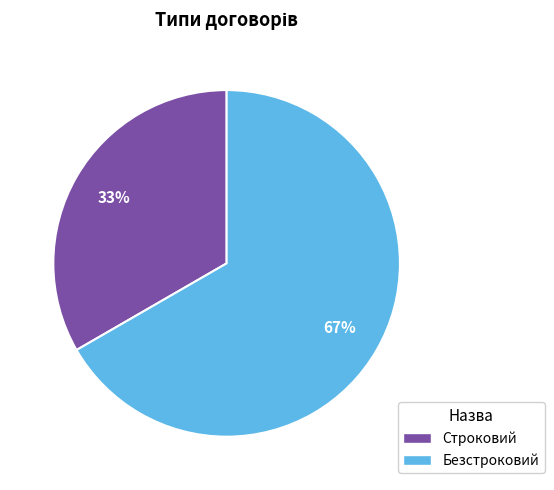

What percentage is the Строковий slice, to the nearest percent?

33%